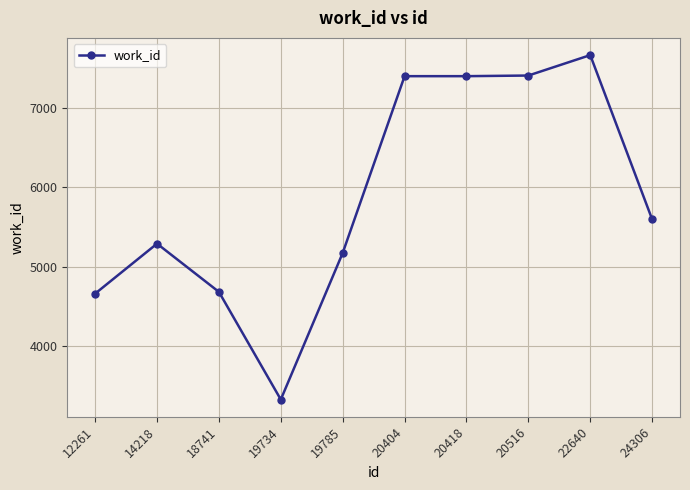

Which label corresponds to the smallest value in the chart?

19734